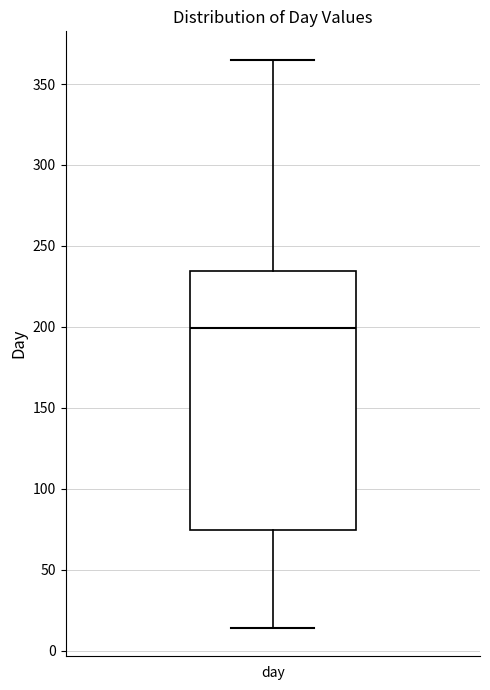

Where does the median line of the box for day sit on the y-axis? The values are not printed on the chart, so give them approximately, as read against the axis.

200